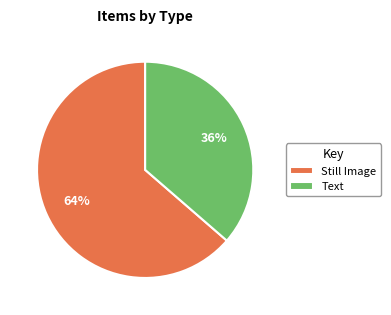

Is there a majority slice in this chart?

Yes